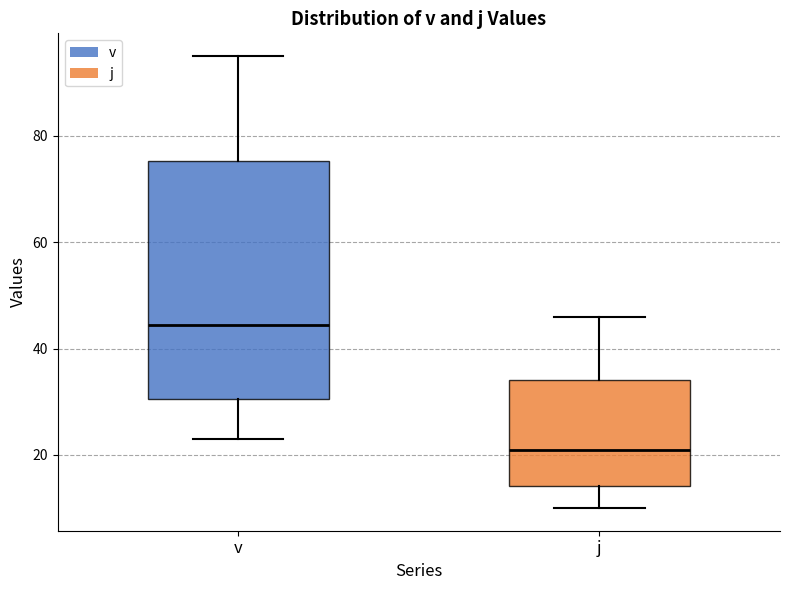

Where does the upper whisker of the box for v end on the y-axis? The values are not printed on the chart, so give them approximately, as read against the axis.

96